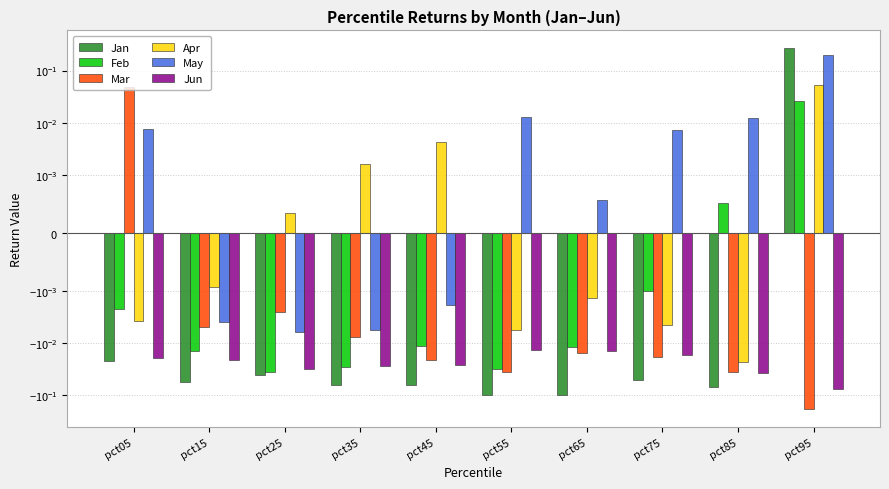

How many values in the May series are below 0?

4